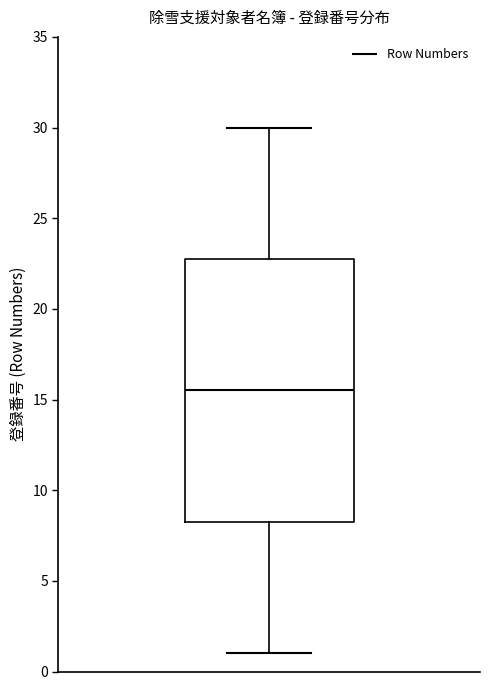

Read this box plot against the y-axis: the position of the median line, the range covered by the box, and the ends of both whiskers. The values are not printed on the chart, so give them approximately, as read against the axis.

median 15.5, box 8.5 to 23.0, whiskers 1.0 to 30.0